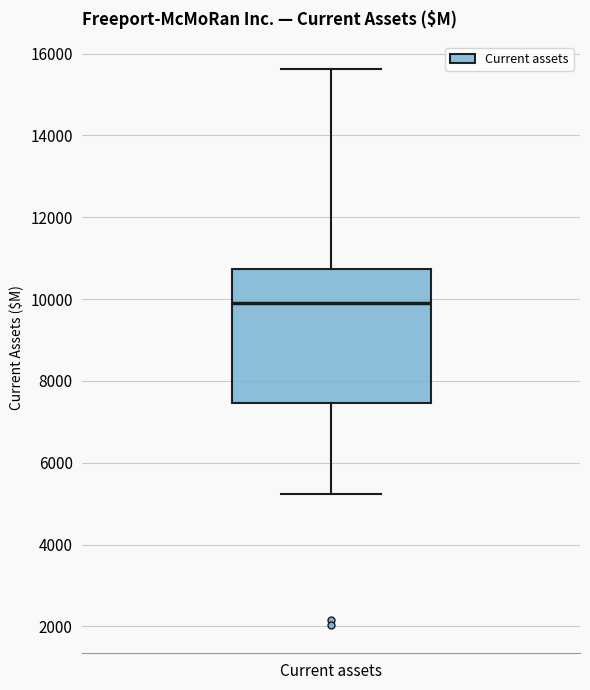

Transcribe this box plot: give where the median line is, the range the box spans, and where the two whiskers end, as read against the y-axis. The values are not printed on the chart, so give them approximately, as read against the axis.

median 10000, box 7400 to 10800, whiskers 5200 to 15600